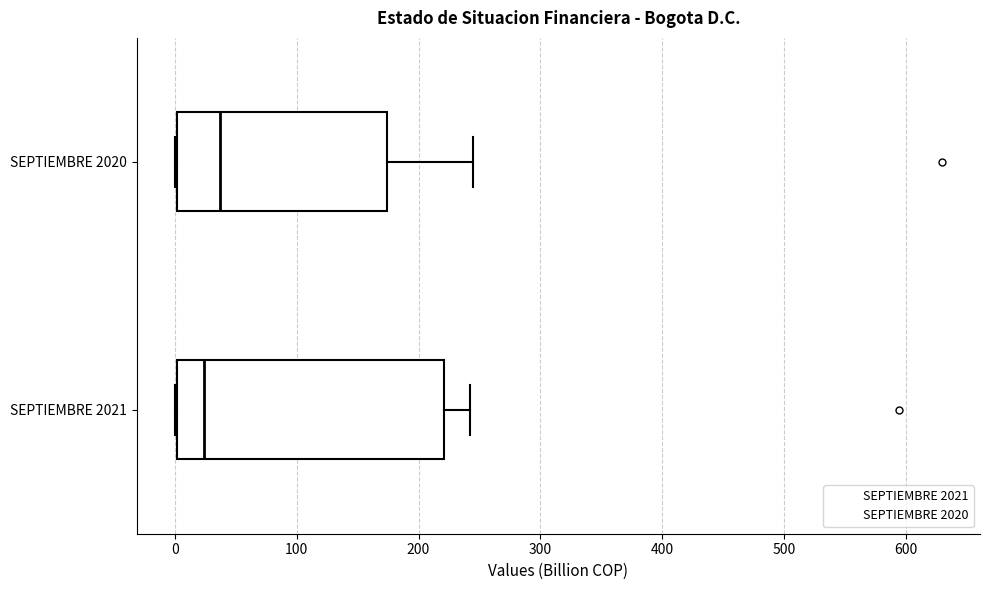

Reading bottom to top, read every box against the x-axis: the position of its median line, the range the box covers, and the ends of its whiskers. The values are not printed on the chart, so give them approximately, as read against the axis.

SEPTIEMBRE 2021: median 20, box 0 to 220, whiskers 0 to 240
SEPTIEMBRE 2020: median 40, box 0 to 170, whiskers 0 to 250